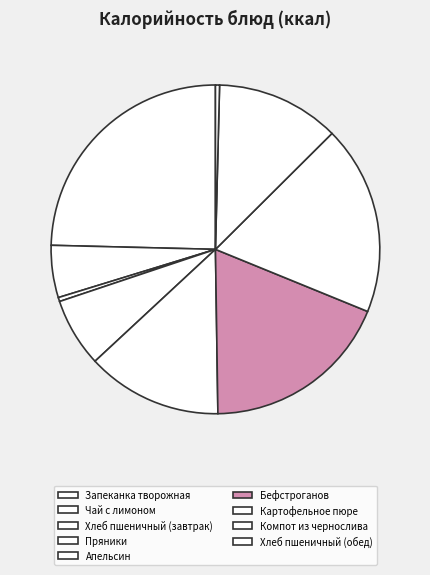

Is there any slice that represents more than half of the pie?

No